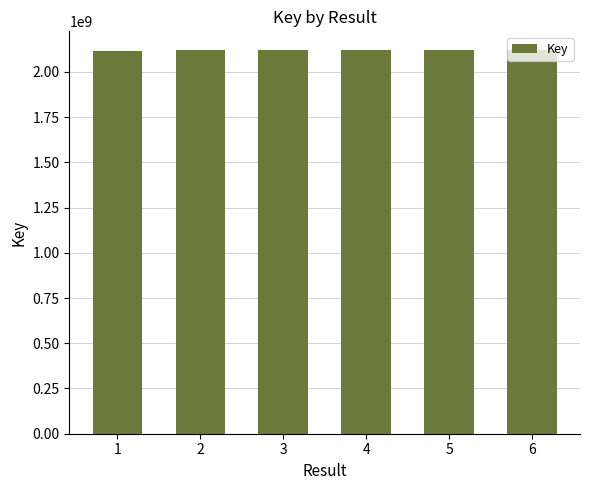

What is the minimum value shown in the chart?

2117857266